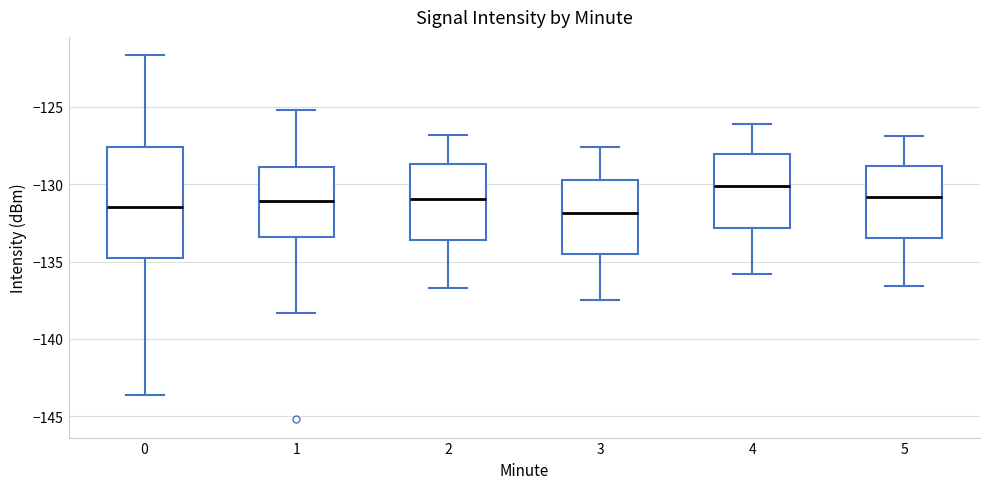

Which box is the tallest, from its lower edge to its upper edge?

0